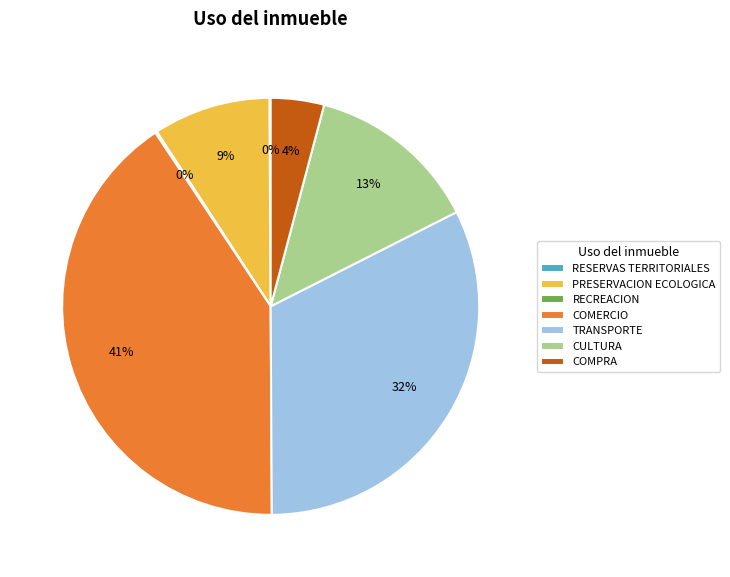

True or false: CULTURA accounts for 25% of the total.

False